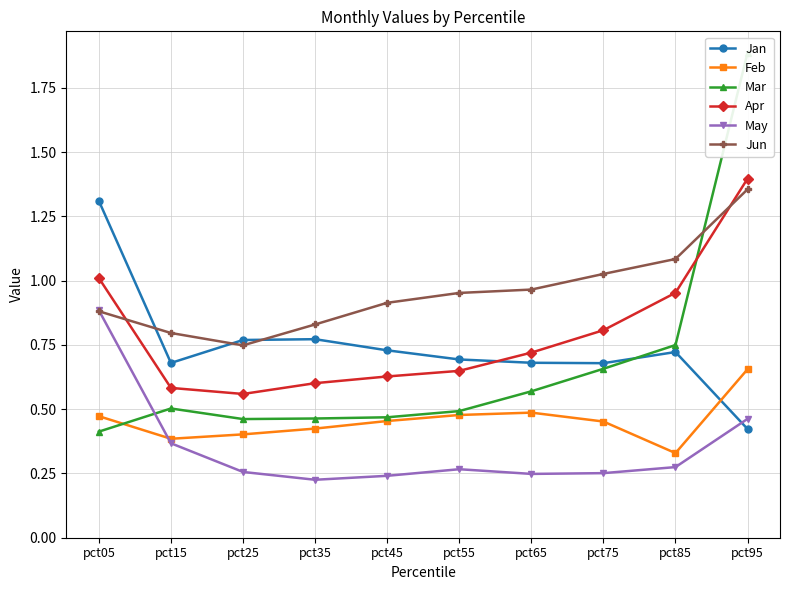

Is it true that Mar equals 0.6 at pct45?

False